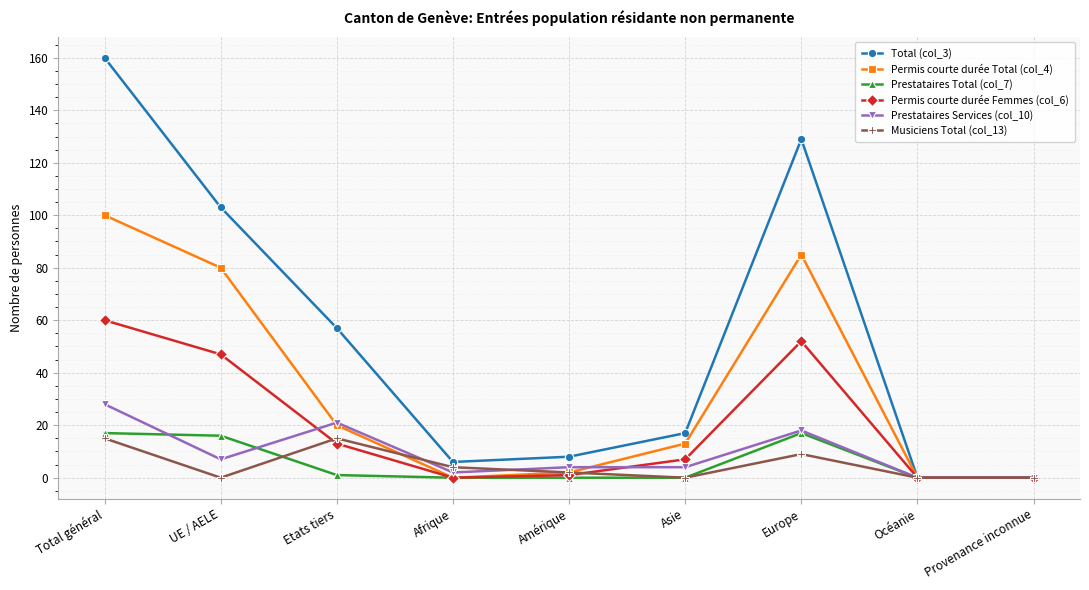

Where is the first local minimum for Musiciens Total (col_13)?

UE / AELE